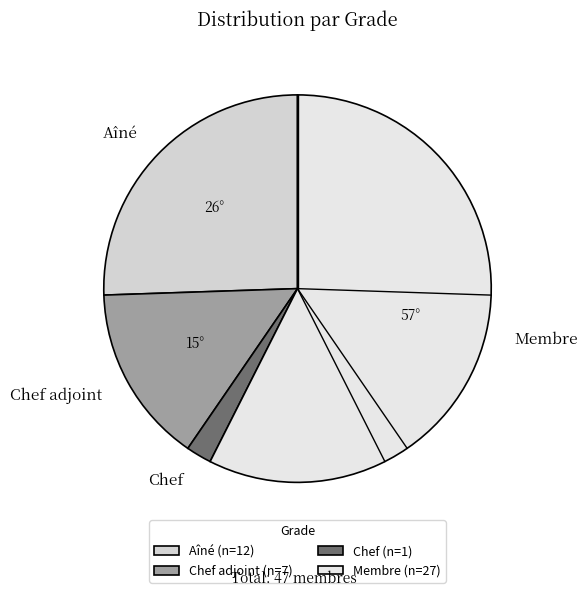

The Chef slice represents 2% of the pie. True or false?

True